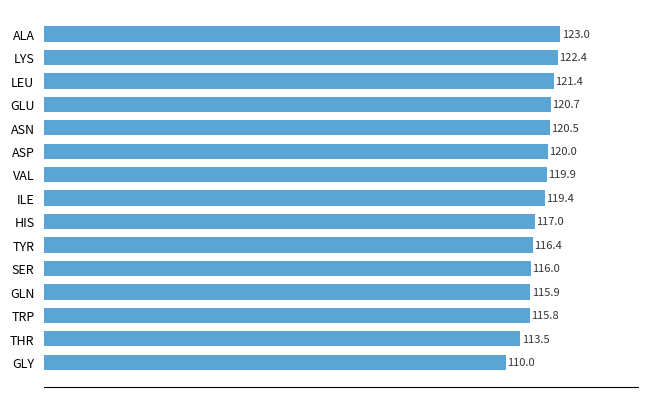

What is the label of the 15th bar from the bottom?

ALA